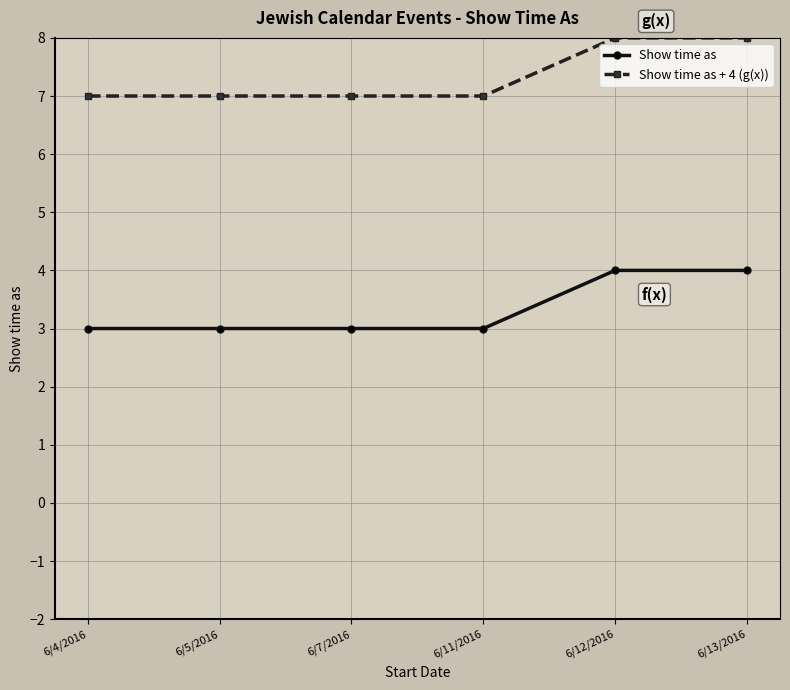

Reading left to right, transcribe all the data shown in this chart.

Show time as: 6/4/2016=3	6/5/2016=3	6/7/2016=3	6/11/2016=3	6/12/2016=4	6/13/2016=4
Show time as + 4 (g(x)): 6/4/2016=7	6/5/2016=7	6/7/2016=7	6/11/2016=7	6/12/2016=8	6/13/2016=8